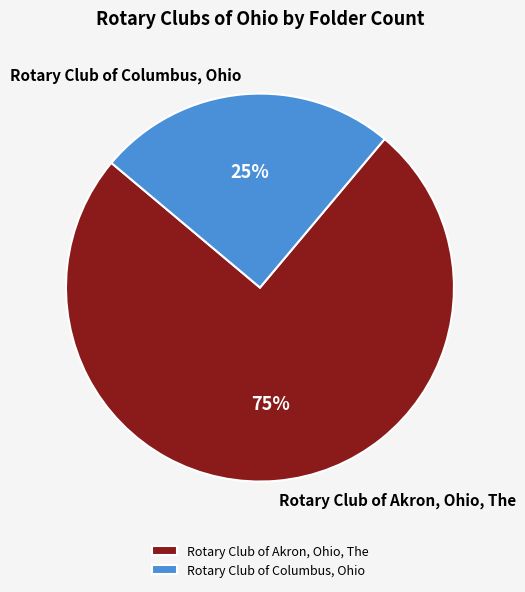

Which slice is the smallest?

Rotary Club of Columbus, Ohio